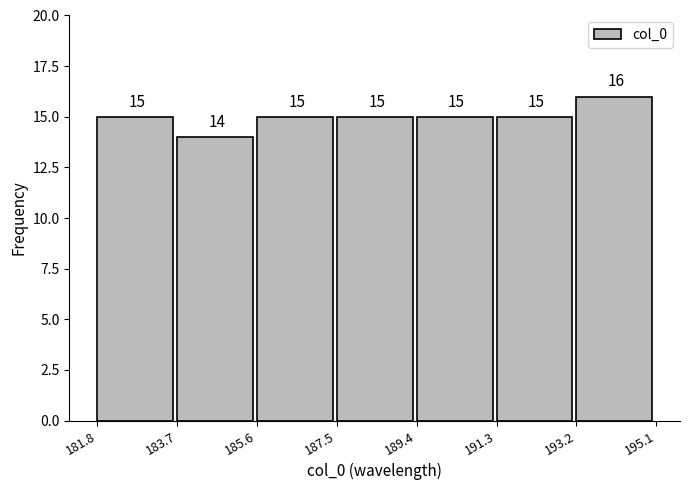

Which range on the x-axis has the tallest bar?

193.2 to 195.1